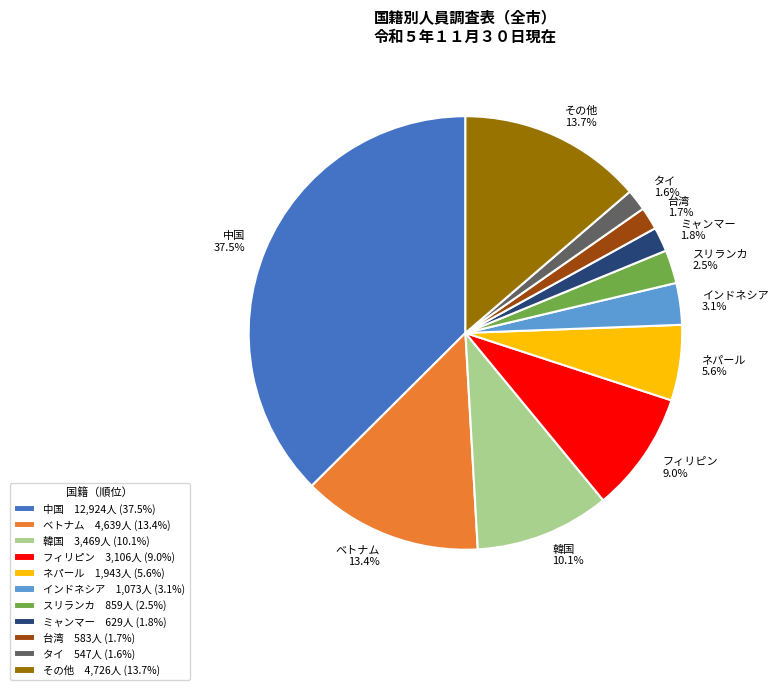

To the nearest percent, what is the combined percentage of ベトナム and スリランカ?

16%